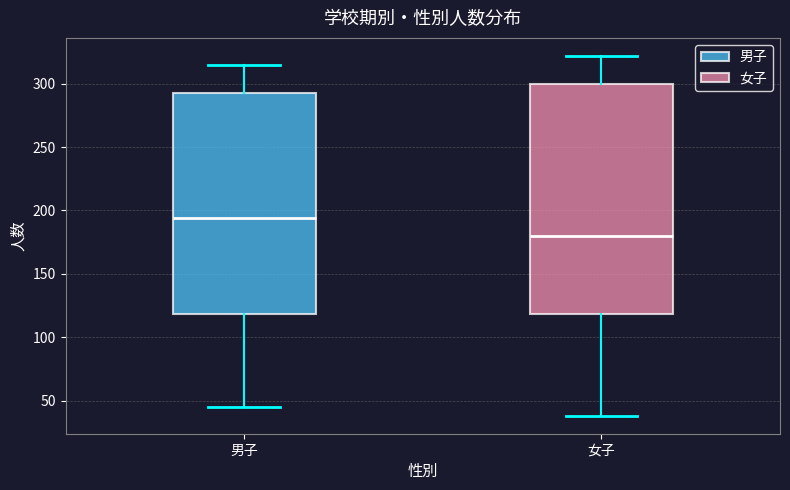

Comparing the boxes themselves (not the whiskers), which one is the tallest?

女子